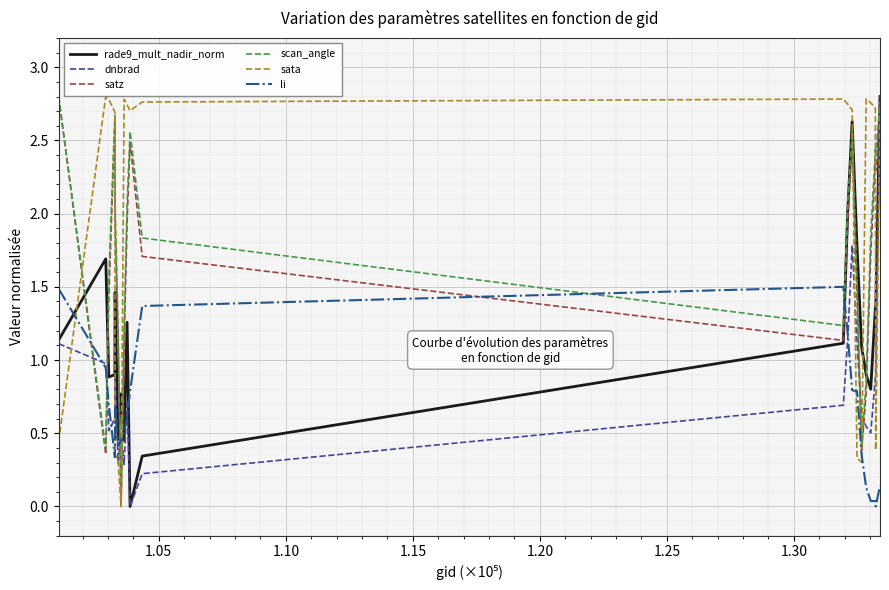

Which series has the largest total across all categories?

sata